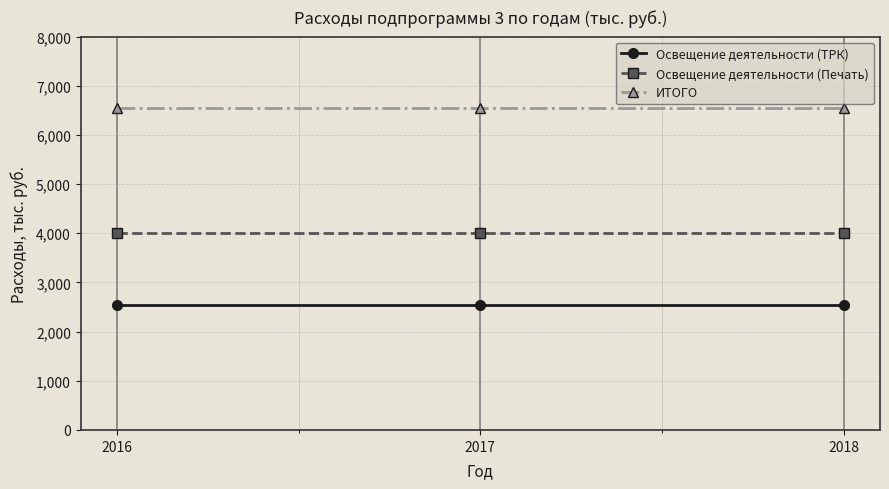

Is the value of Освещение деятельности (Печать) at 2016 greater than the value of ИТОГО at 2017?

No